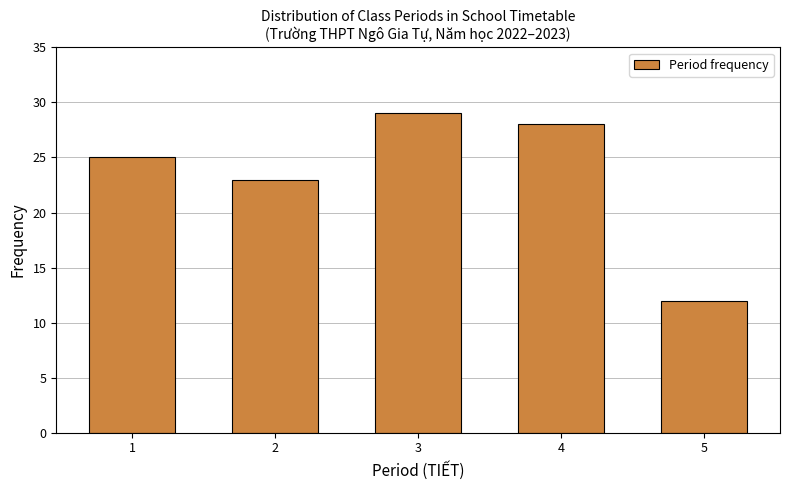

Reading left to right, list all the values displayed in this chart.

1=25	2=23	3=29	4=28	5=12